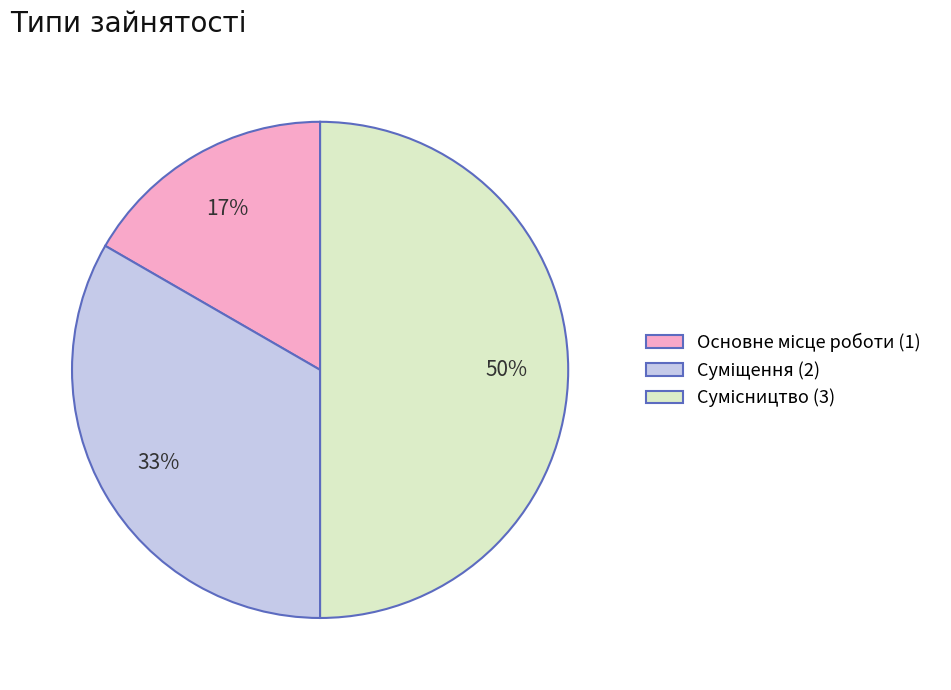

To the nearest percent, what is the average slice percentage?

33%